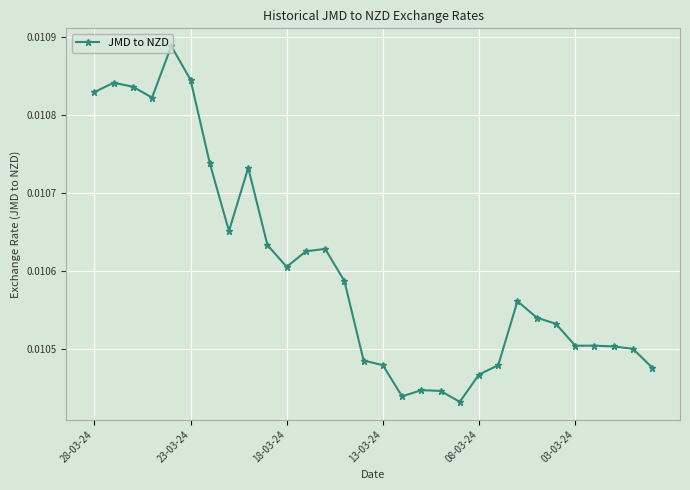

Count the values in the range 0 to 1.

30